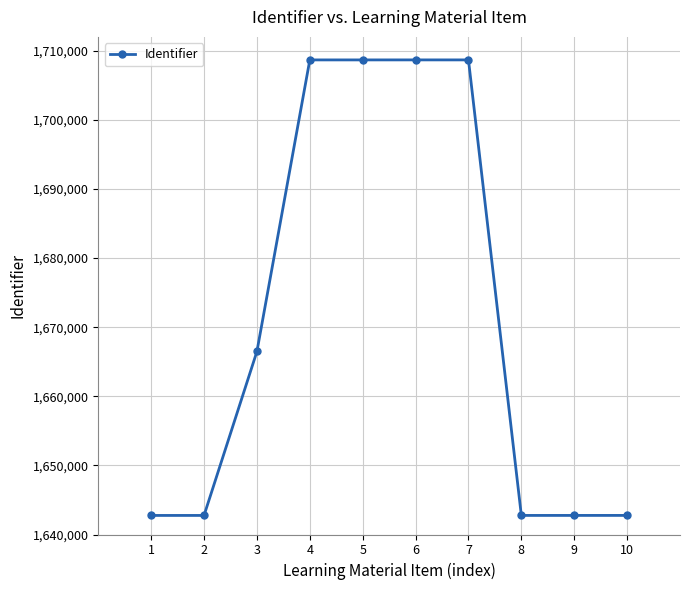

What is the value of the 7th point from the left?

1708670